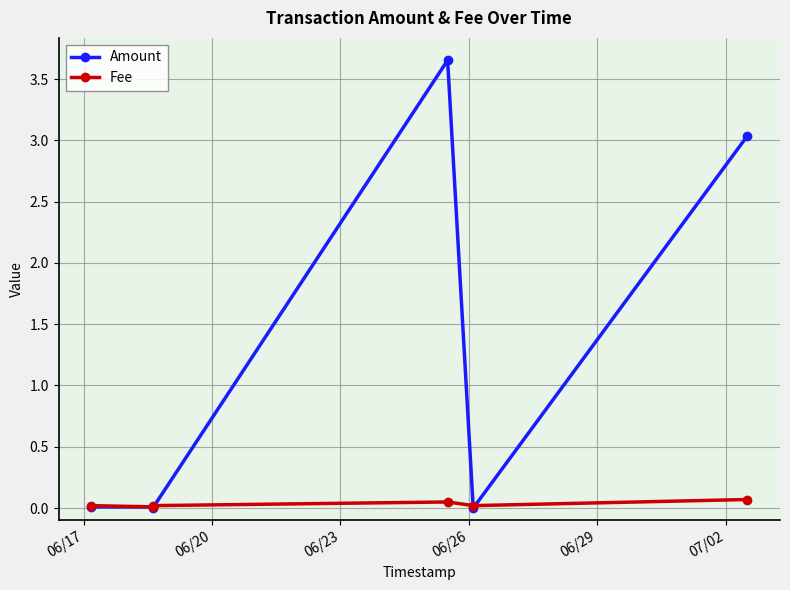

How many data points does each series have?

6